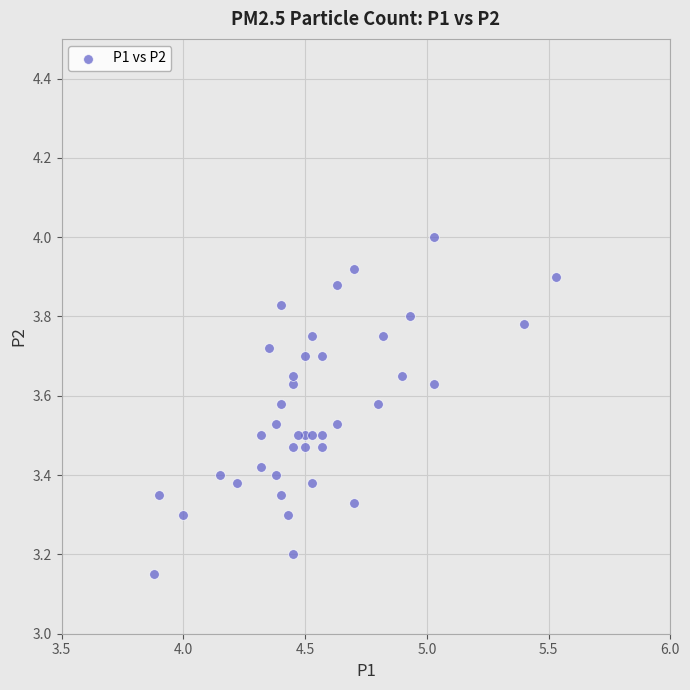

What is the range of X values (max minus min)?

1.7